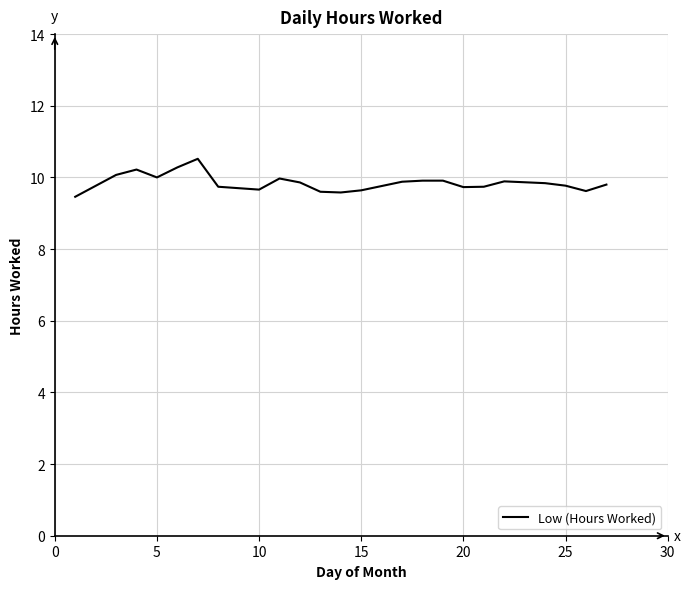

What is the minimum value shown in the chart?

9.5